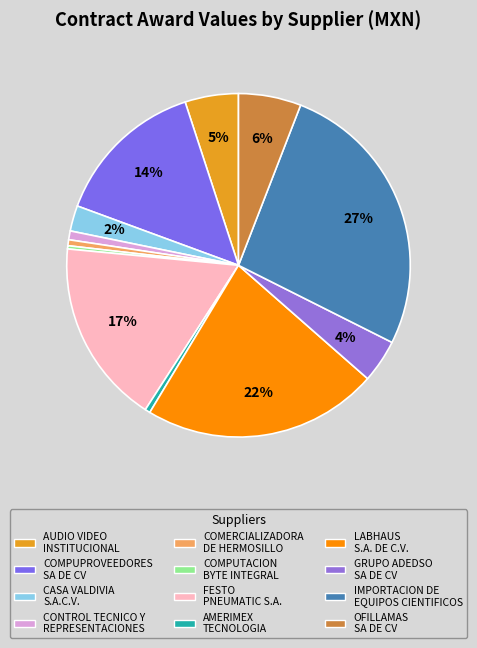

To the nearest percent, what percentage of the pie is COMERCIALIZADORA DE HERMOSILLO?

1%